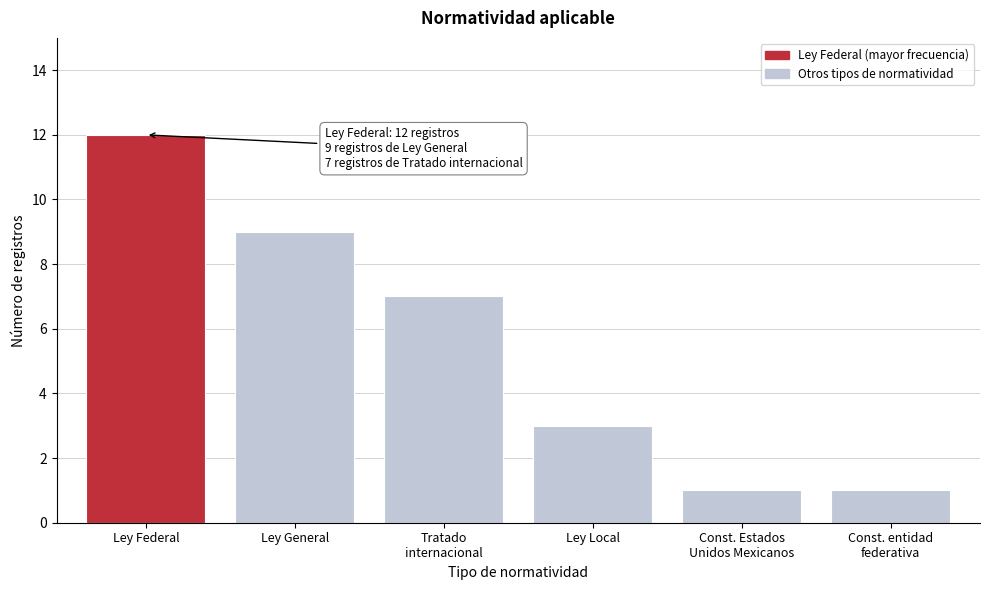

Reading right to left, what are all the values shown in this chart?

1	1	3	7	9	12